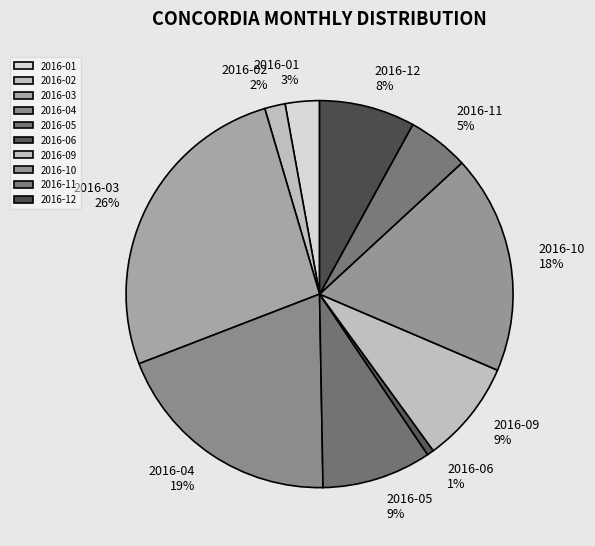

What is the smallest slice in the pie chart?

2016-06